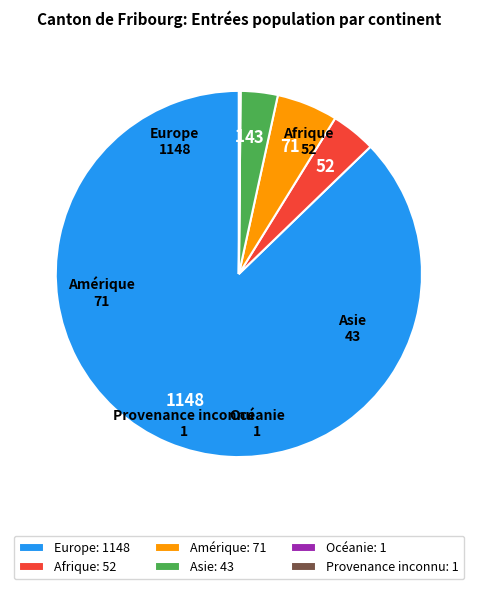

Is it true that Afrique: 52 is 4% of the pie?

True